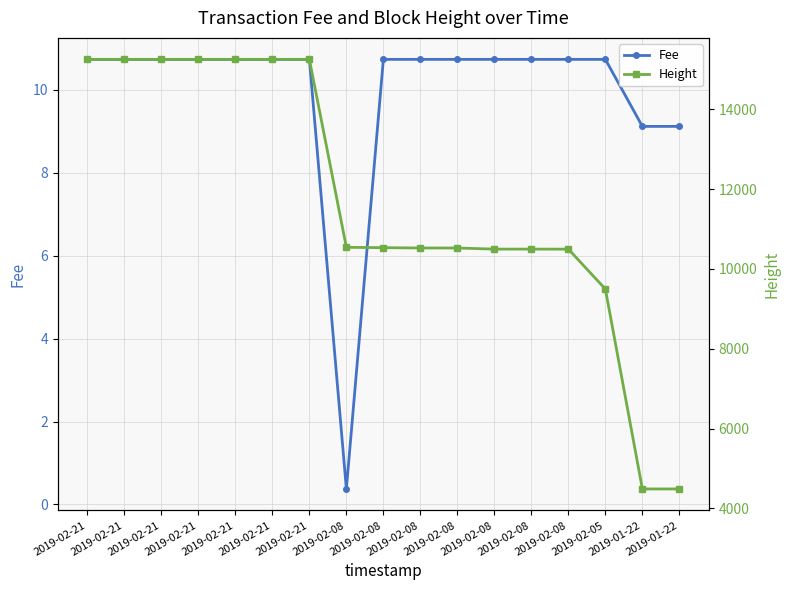

Which label corresponds to the largest value in the chart?

2019-02-21